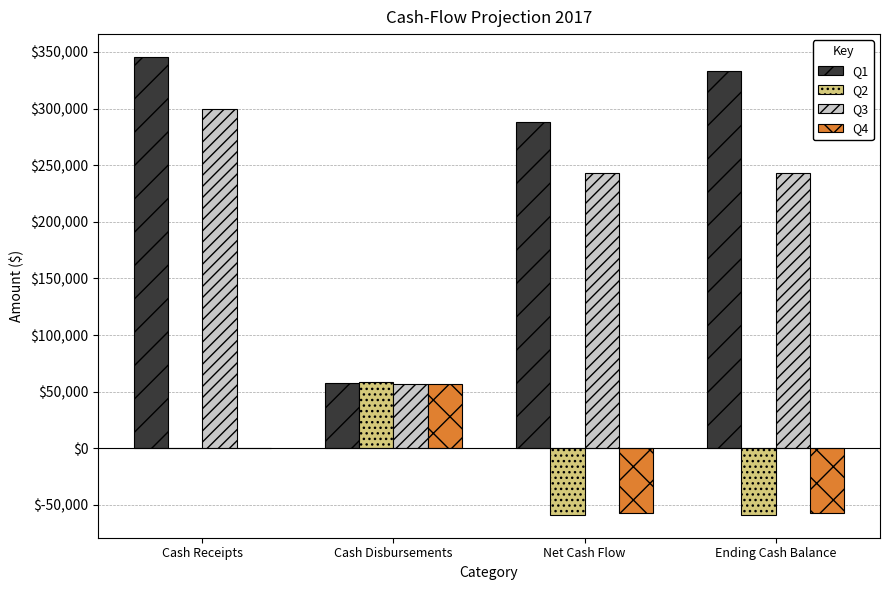

What is the total value across all series at Ending Cash Balance?

460750